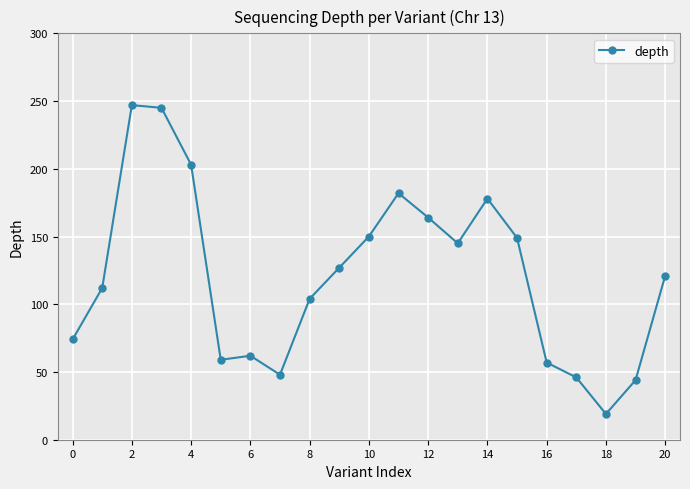

True or false: there are more than 2 points higher than both neighbors.

True